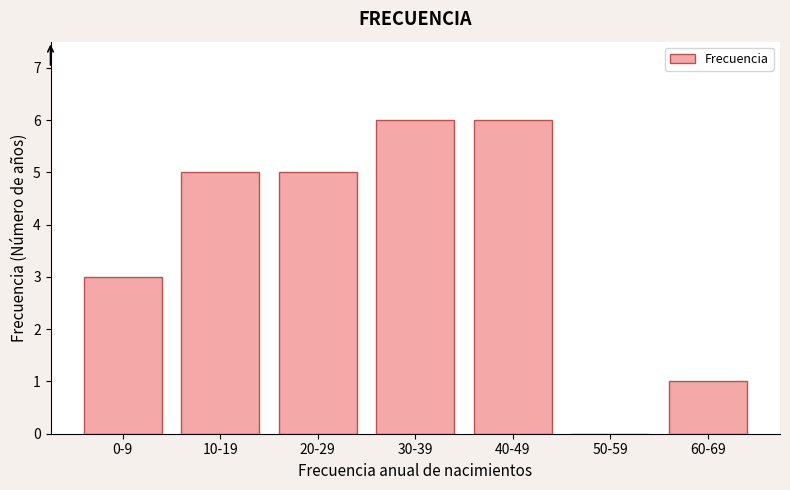

Reading right to left, list all the values displayed in this chart.

60-69=1	50-59=0	40-49=6	30-39=6	20-29=5	10-19=5	0-9=3